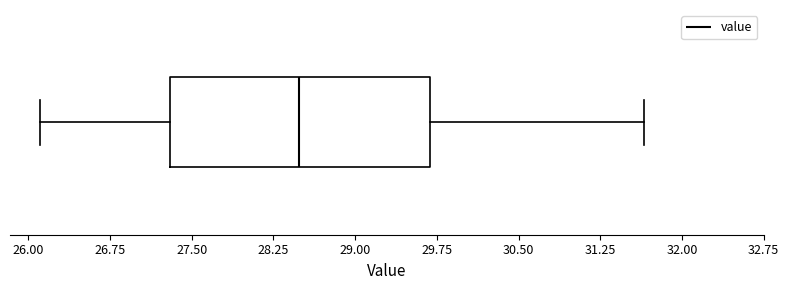

Read this box plot against the x-axis: the position of the median line, the range covered by the box, and the ends of both whiskers. The values are not printed on the chart, so give them approximately, as read against the axis.

median 28.5, box 27.3 to 29.7, whiskers 26.1 to 31.7